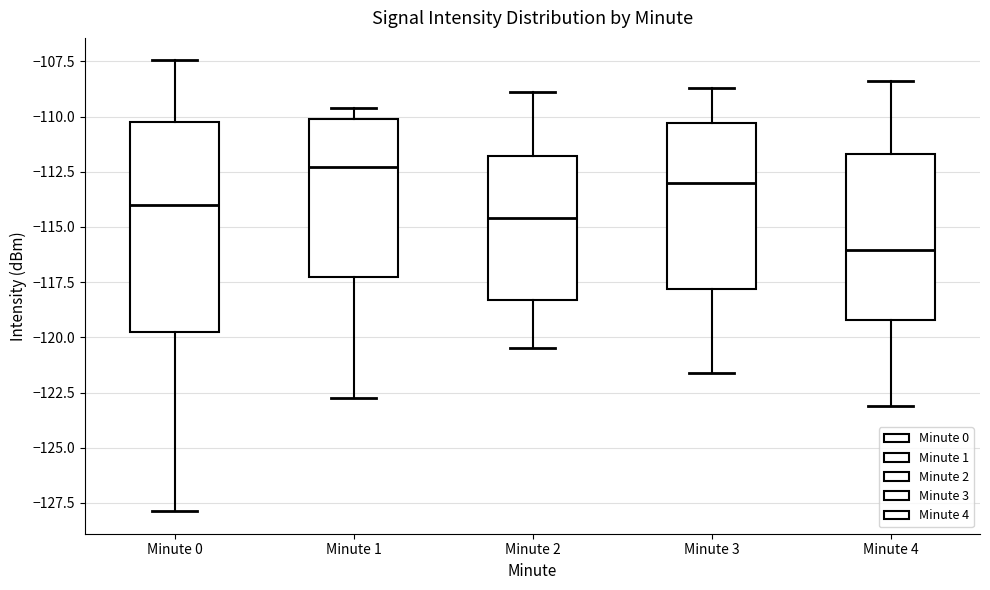

Comparing the boxes themselves (not the whiskers), which one is the tallest?

Minute 0